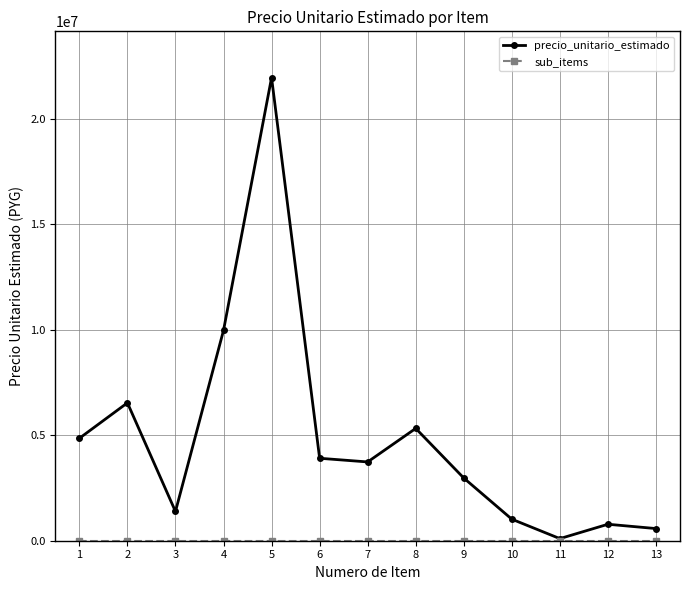

Which series has the widest spread of values?

precio_unitario_estimado